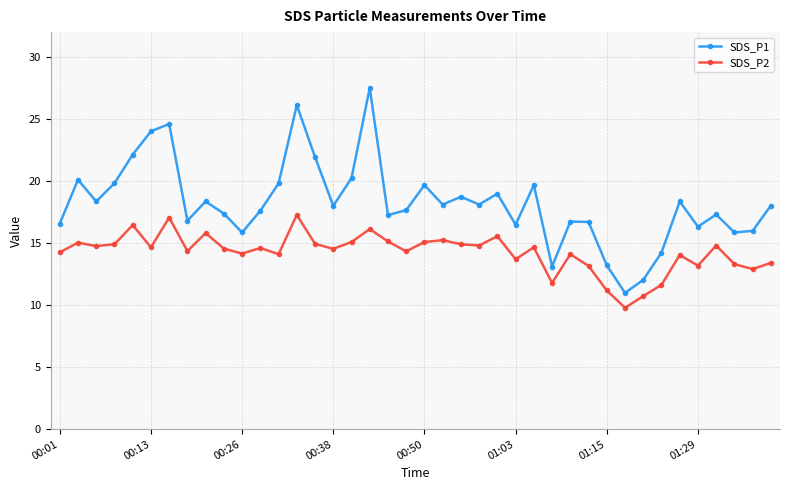

Which series has the widest spread of values?

SDS_P1